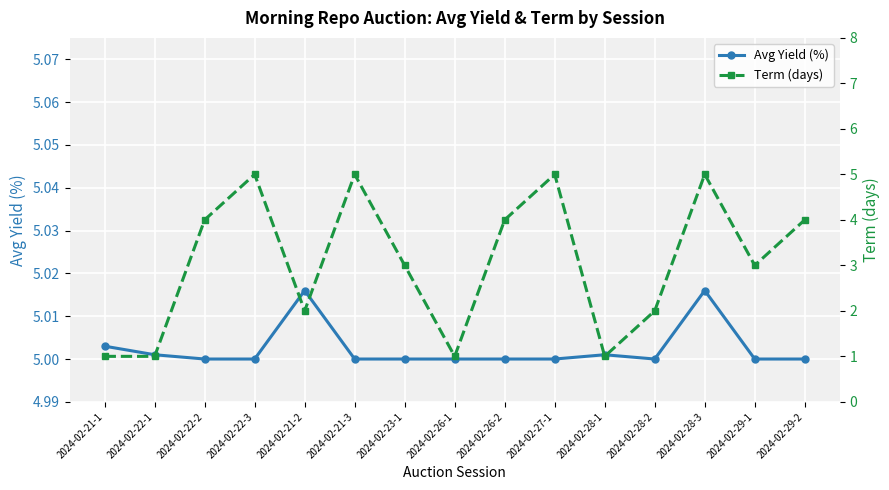

Which series changed the most between 2024-02-21-2 and 2024-02-28-1?

Term (days)